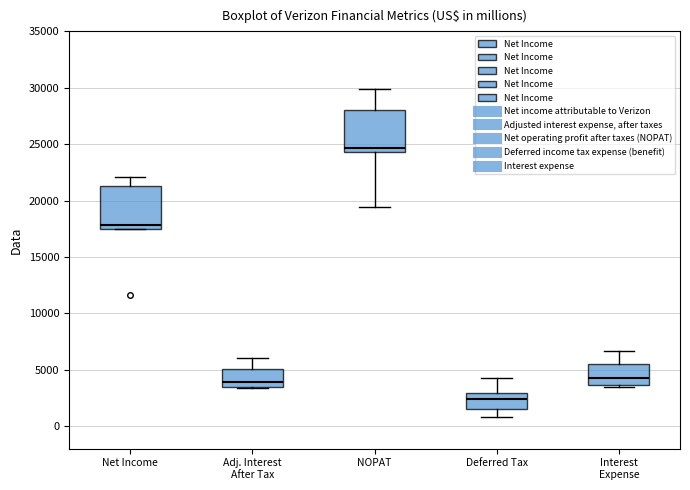

Reading left to right, read every box against the y-axis: the position of its median line, the range the box covers, and the ends of its whiskers. The values are not printed on the chart, so give them approximately, as read against the axis.

Net Income: median 18000, box 17500 to 21500, whiskers 17500 to 22000
Adj. Interest After Tax: median 4000, box 3500 to 5000, whiskers 3500 to 6000
NOPAT: median 24500 (just above the box's lower edge), box 24500 to 28000, whiskers 19500 to 30000
Deferred Tax: median 2500, box 1500 to 3000, whiskers 1000 to 4500
Interest Expense: median 4000, box 3500 to 5500, whiskers 3500 to 6500